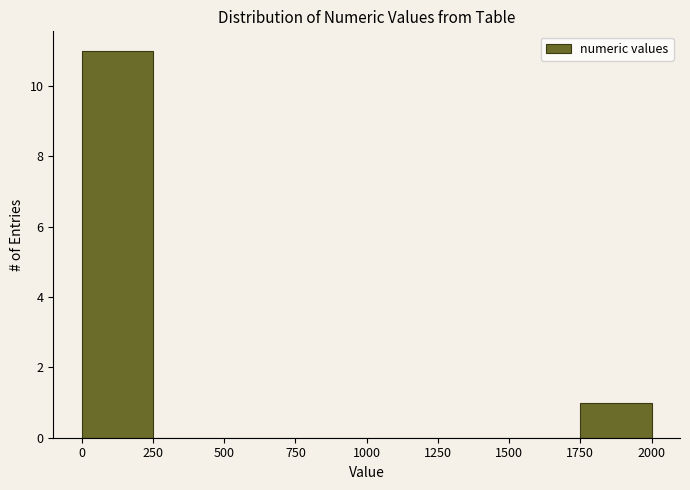

Over which range of the x-axis is the bar tallest?

0 to 250